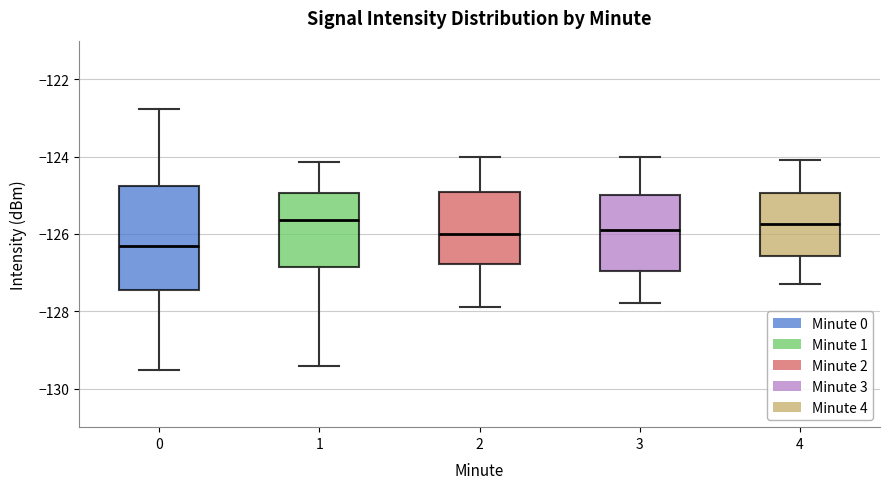

Which box is the tallest, from its lower edge to its upper edge?

0